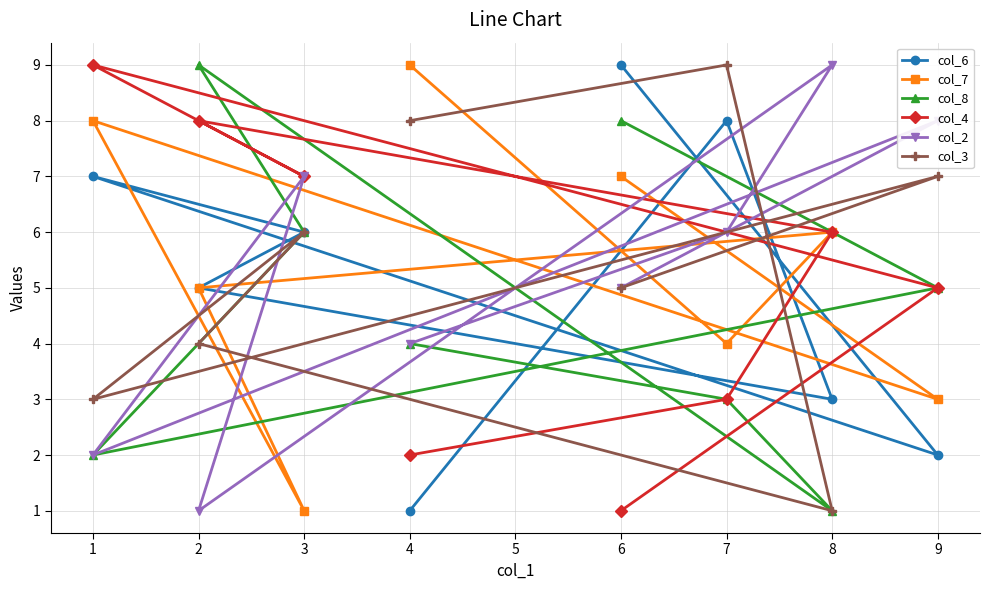

Which series has the widest spread of values?

col_6